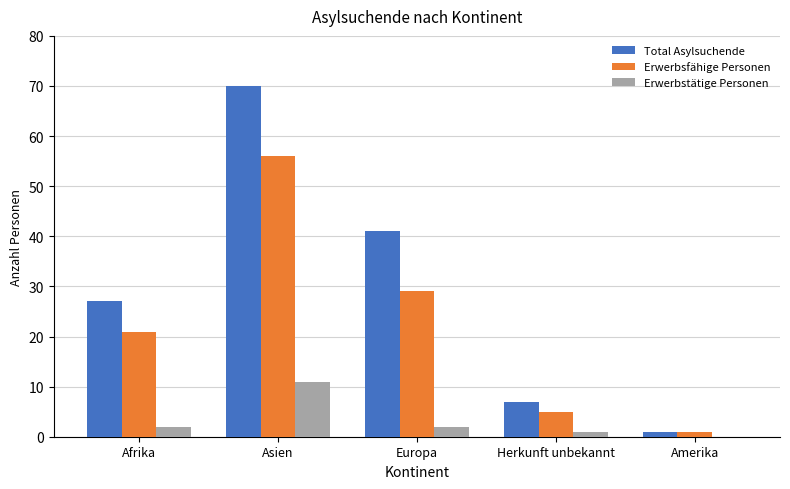

Which series has the largest total across all categories?

Total Asylsuchende